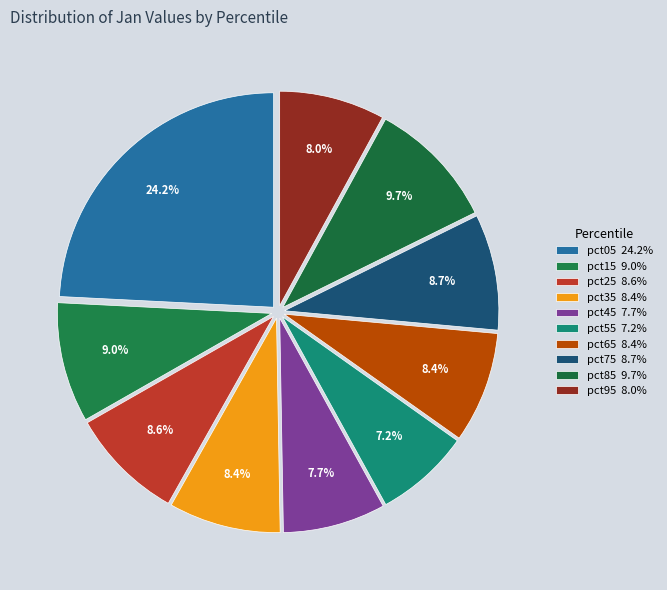

To the nearest percent, what is the difference between the largest and smallest slice percentages?

17%